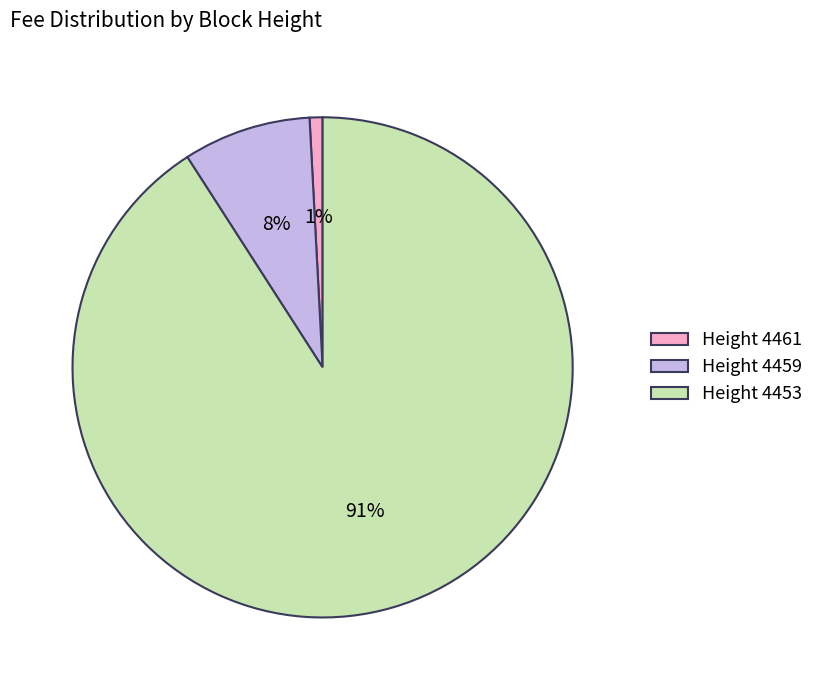

The Height 4461 slice represents 1% of the pie. True or false?

True